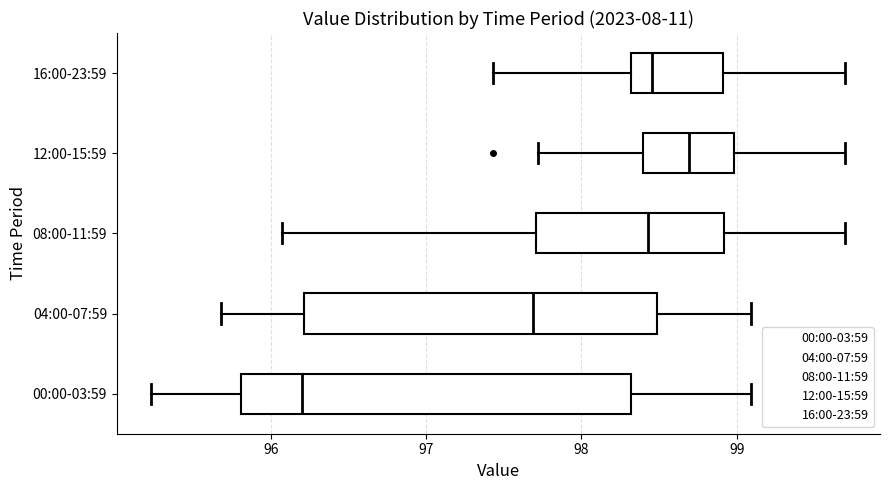

Which box is the widest, from its left edge to its right edge?

00:00-03:59